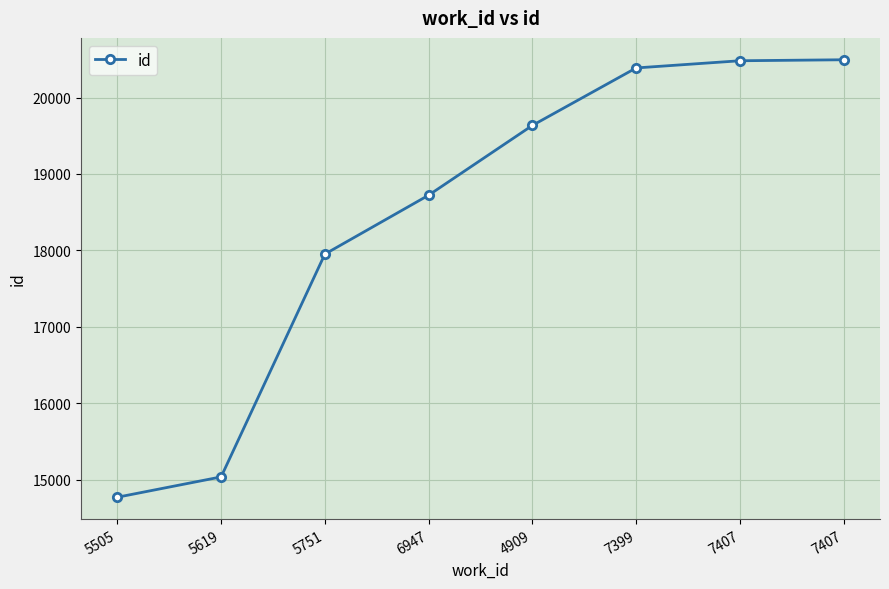

Does the chart have visible grid lines?

Yes